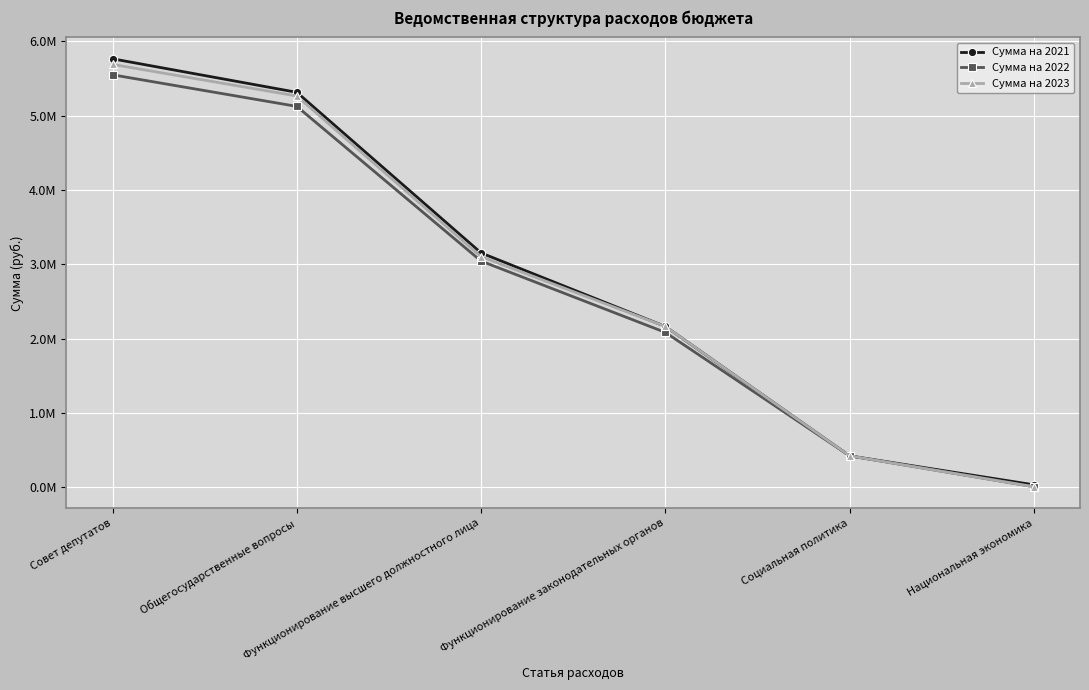

What is the value of the Сумма на 2023 point at the 3rd from the left?

3103223.3